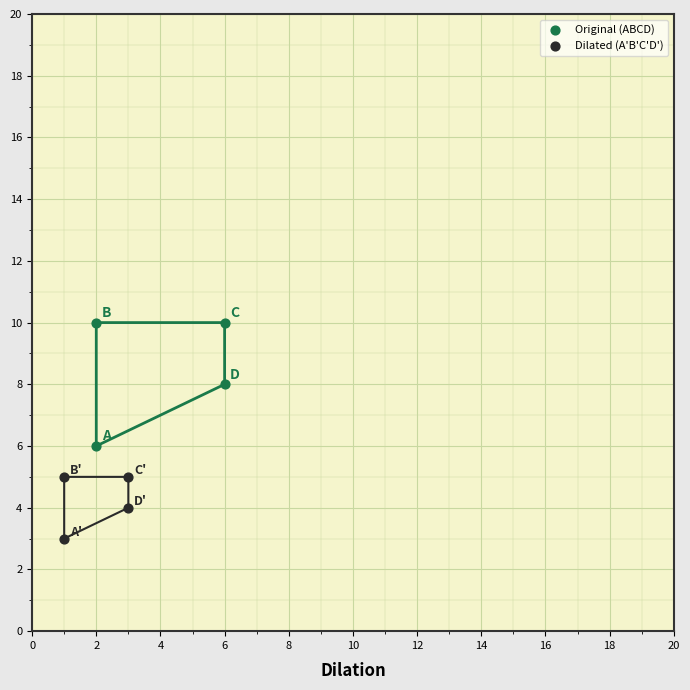

Which series reaches the minimum Y coordinate?

Dilated (A'B'C'D')